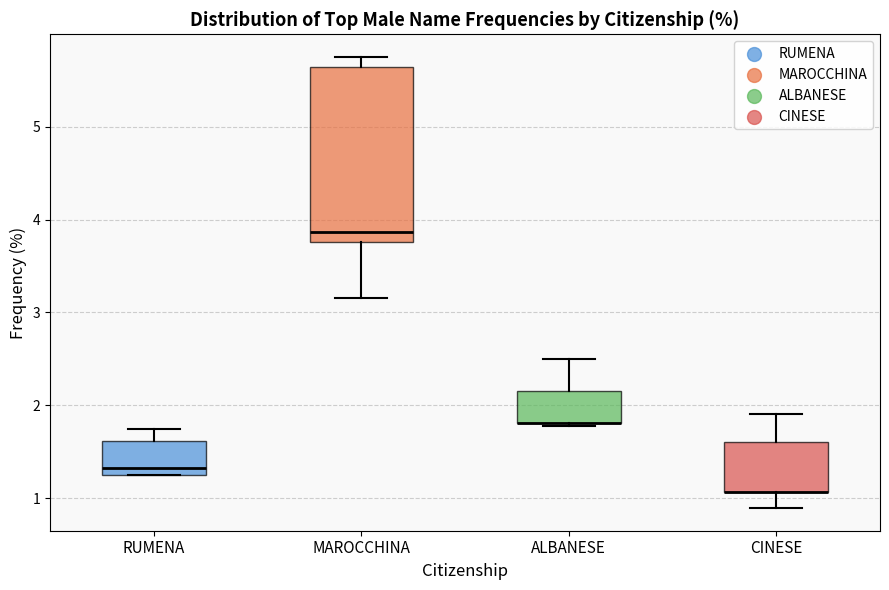

Comparing the boxes themselves (not the whiskers), which one is the tallest?

MAROCCHINA